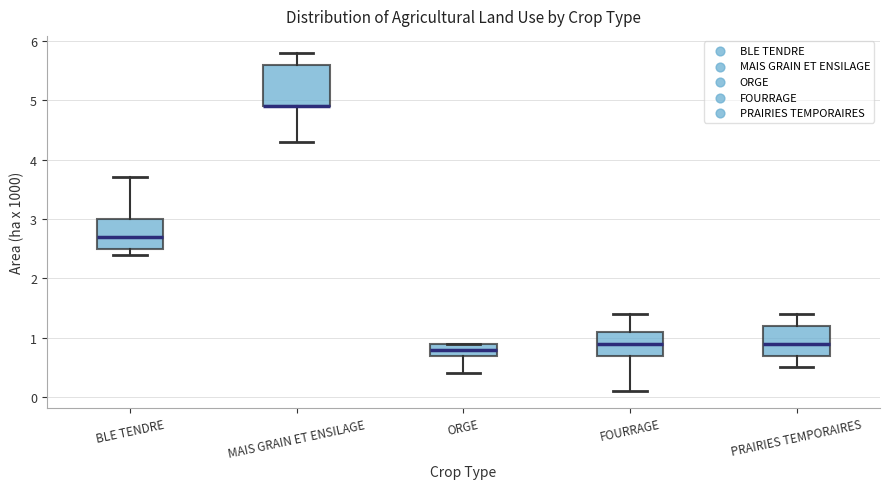

Reading left to right, read every box against the y-axis: the position of its median line, the range the box covers, and the ends of its whiskers. The values are not printed on the chart, so give them approximately, as read against the axis.

BLE TENDRE: median 2.7, box 2.5 to 3.0, whiskers 2.4 to 3.7
MAIS GRAIN ET ENSILAGE: median 4.9 (drawn on the box's lower edge), box 4.9 to 5.6, whiskers 4.3 to 5.8
ORGE: median 0.8, box 0.7 to 0.9, whiskers 0.4 to 0.9
FOURRAGE: median 0.9, box 0.7 to 1.1, whiskers 0.1 to 1.4
PRAIRIES TEMPORAIRES: median 0.9, box 0.7 to 1.2, whiskers 0.5 to 1.4